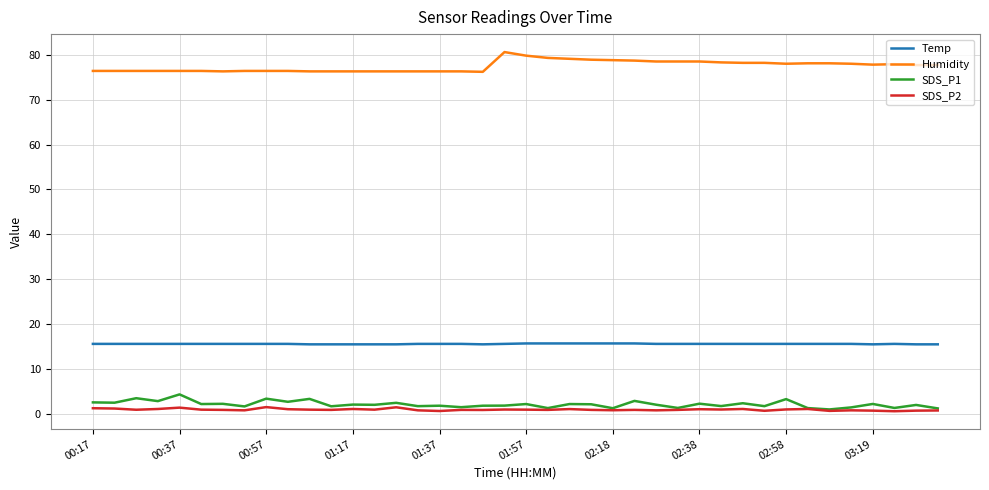

Which series has the largest total across all categories?

Humidity